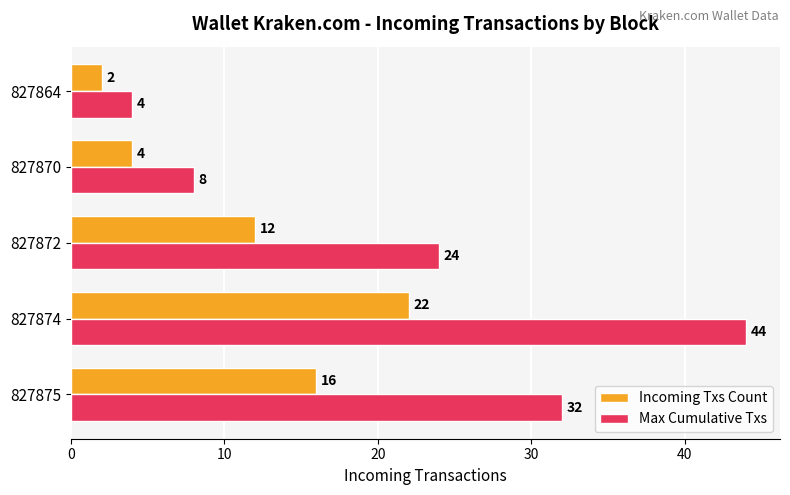

Which category has the highest value across all series?

827874